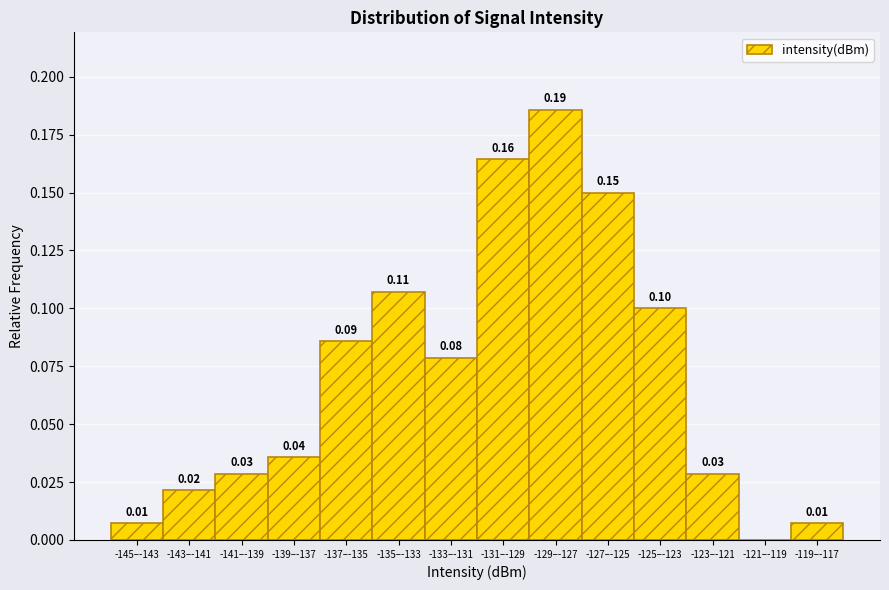

What is the change in value from -143‒-141 to -127‒-125?

+0.1